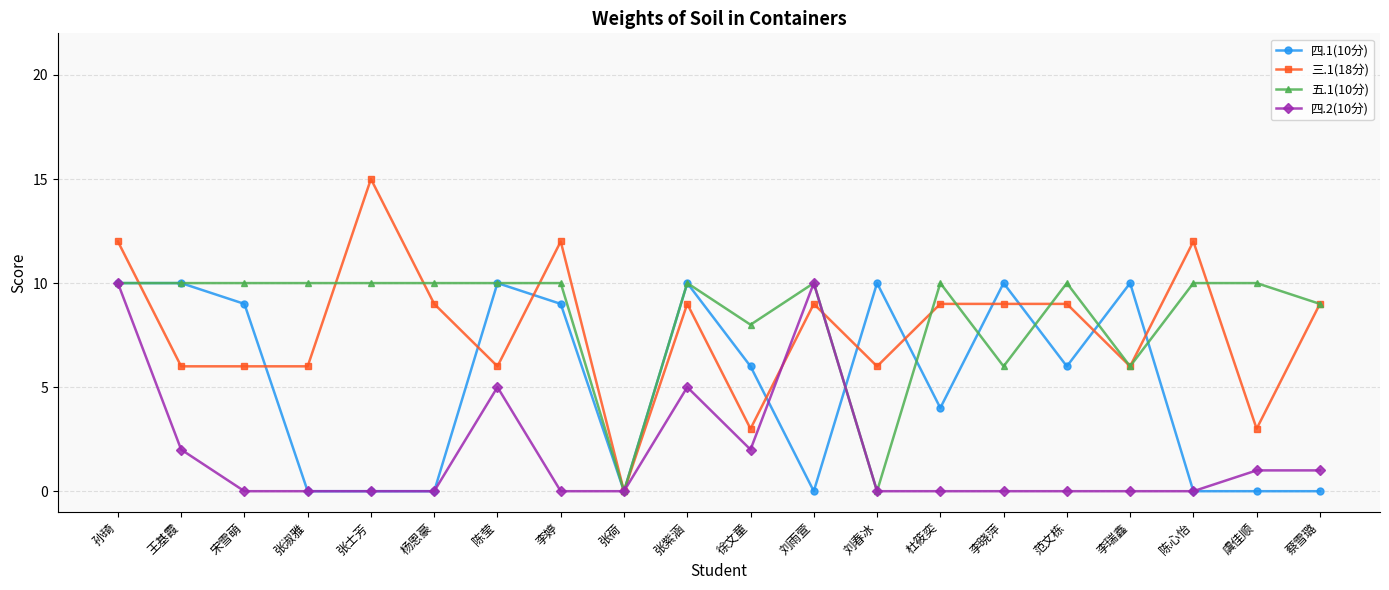

What is the greatest value displayed?

15